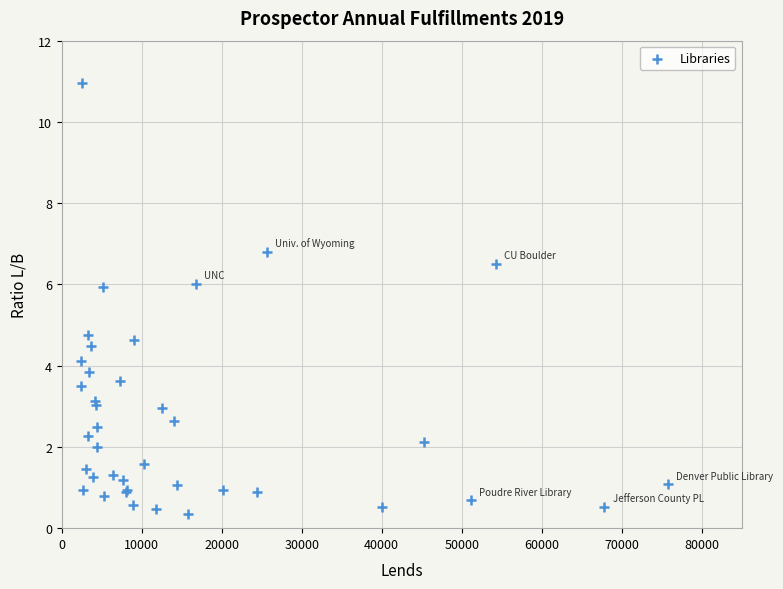

What Y value in the scatter plot is closest to 5?

4.8